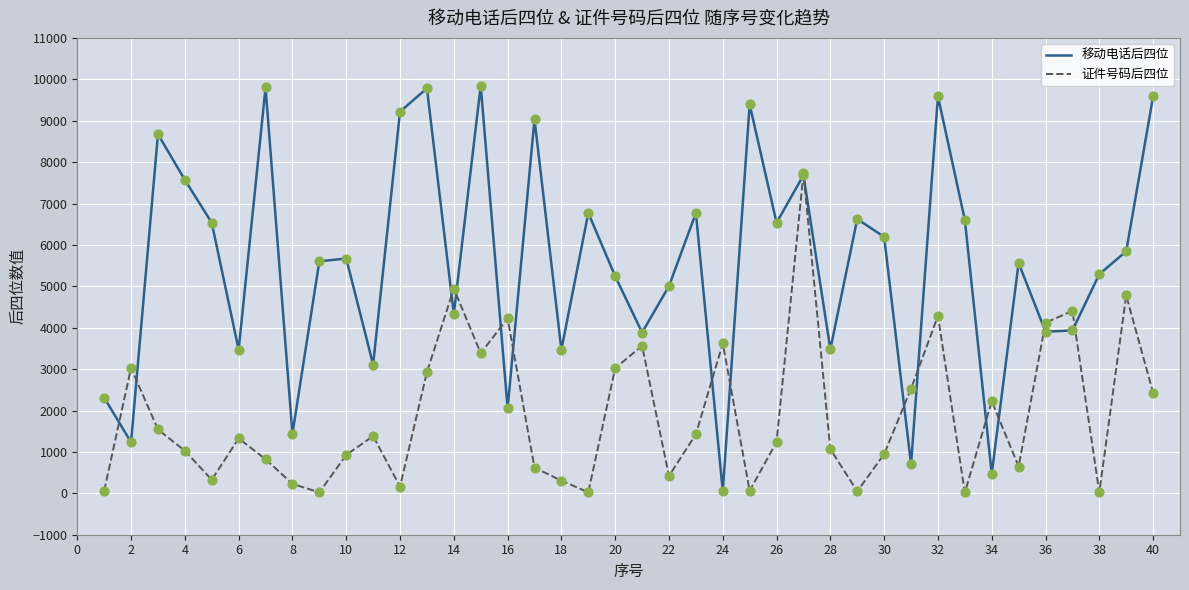

Which series has the largest total across all categories?

移动电话后四位